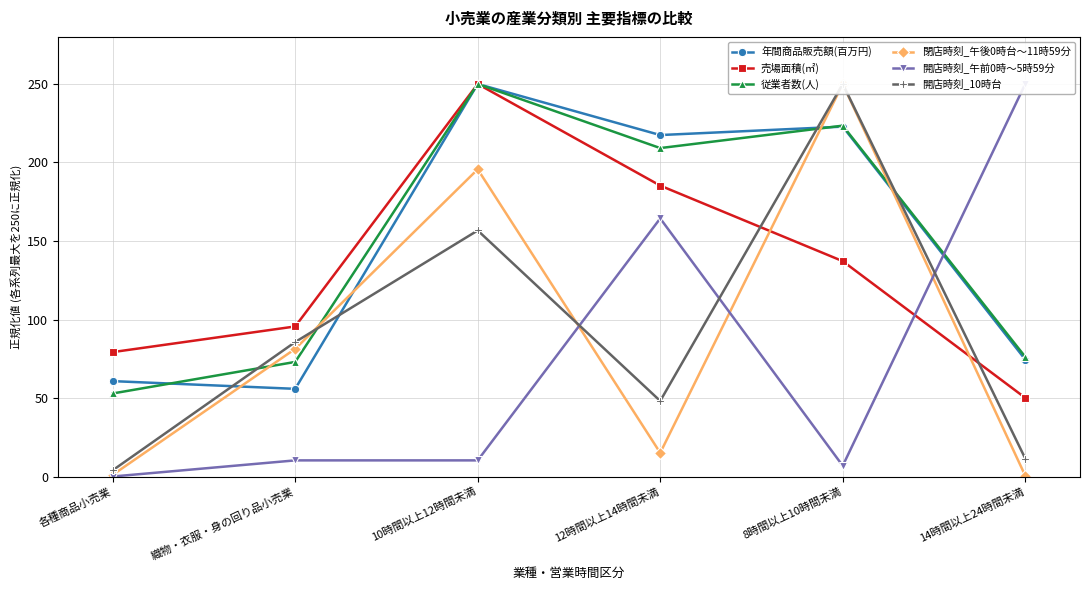

Reading right to left, what are all the values shown in this chart?

年間商品販売額(百万円): 14時間以上24時間未満=74.5	8時間以上10時間未満=222.8	12時間以上14時間未満=217.5	10時間以上12時間未満=250.0	織物・衣服・身の回り品小売業=55.8	各種商品小売業=60.8
売場面積(㎡): 14時間以上24時間未満=50.1	8時間以上10時間未満=137.2	12時間以上14時間未満=185.3	10時間以上12時間未満=250.0	織物・衣服・身の回り品小売業=95.6	各種商品小売業=79.2
従業者数(人): 14時間以上24時間未満=76.2	8時間以上10時間未満=223.5	12時間以上14時間未満=209.2	10時間以上12時間未満=250.0	織物・衣服・身の回り品小売業=73.0	各種商品小売業=52.9
閉店時刻_午後0時台～11時59分: 14時間以上24時間未満=0.5	8時間以上10時間未満=250.0	12時間以上14時間未満=15.1	10時間以上12時間未満=195.7	織物・衣服・身の回り品小売業=81.3	各種商品小売業=1.1
開店時刻_午前0時～5時59分: 14時間以上24時間未満=250.0	8時間以上10時間未満=6.8	12時間以上14時間未満=164.4	10時間以上12時間未満=10.3	織物・衣服・身の回り品小売業=10.3	各種商品小売業=0.0
開店時刻_10時台: 14時間以上24時間未満=11.5	8時間以上10時間未満=250.0	12時間以上14時間未満=48.1	10時間以上12時間未満=156.7	織物・衣服・身の回り品小売業=85.6	各種商品小売業=4.0